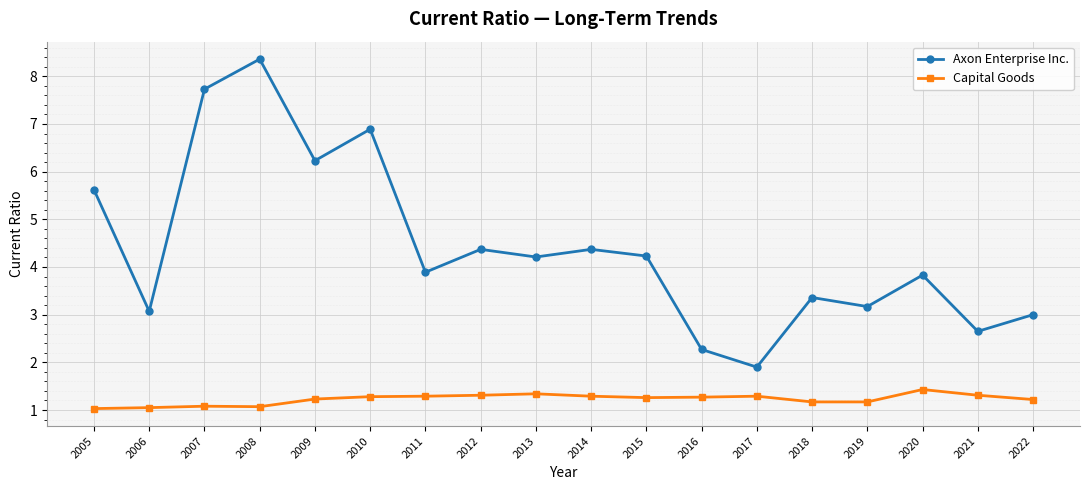

True or false: Axon Enterprise Inc. and Capital Goods cross at least once.

False